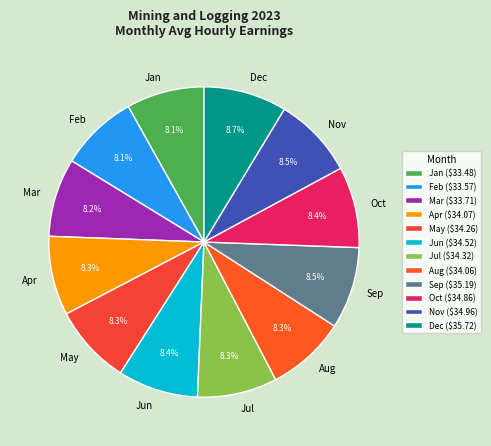

Is there a majority slice in this chart?

No